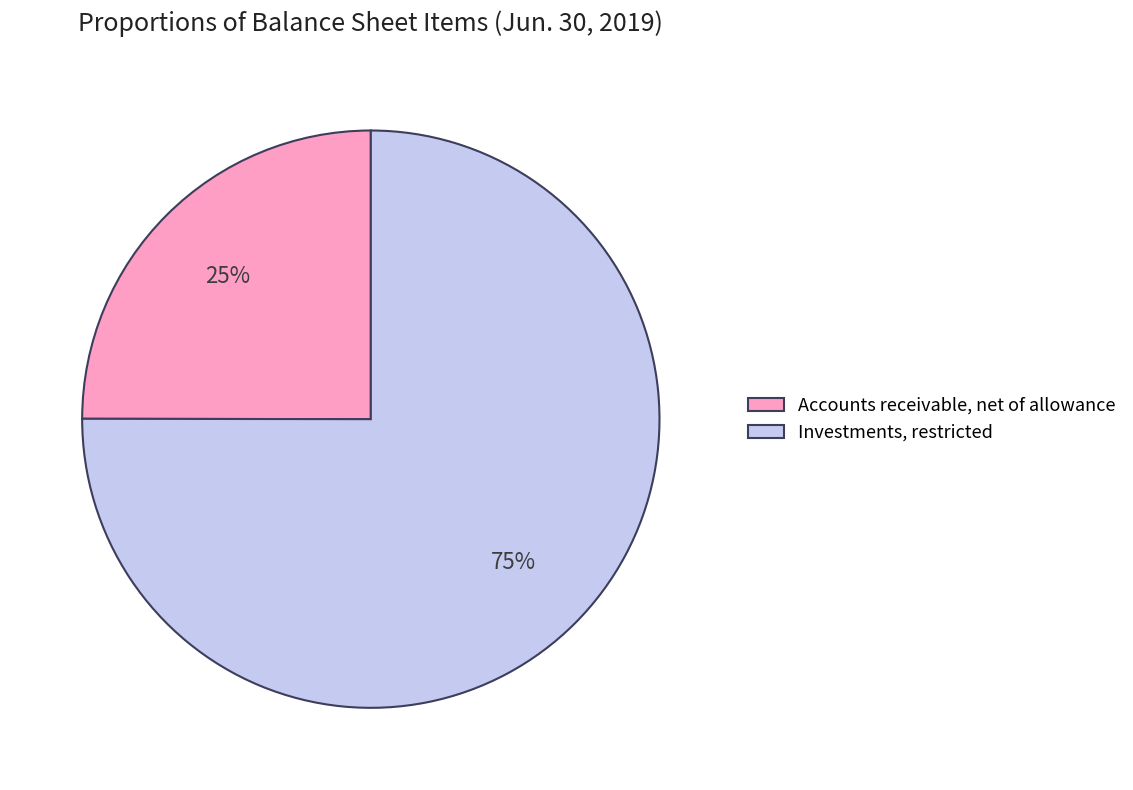

Is there any slice that represents more than half of the pie?

Yes